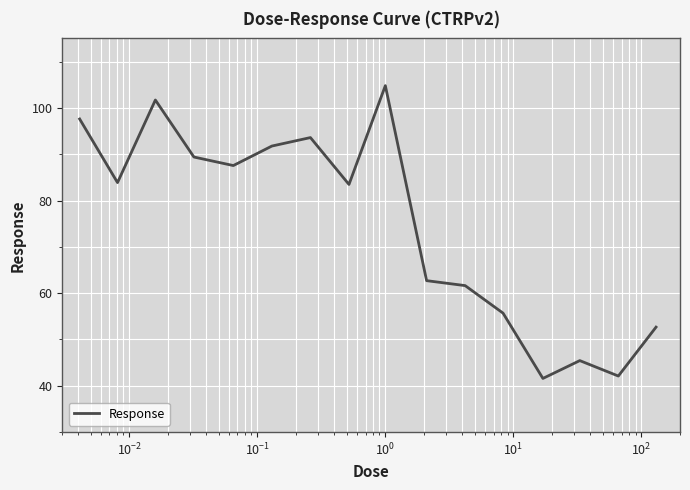

What is the smallest value displayed?

41.6